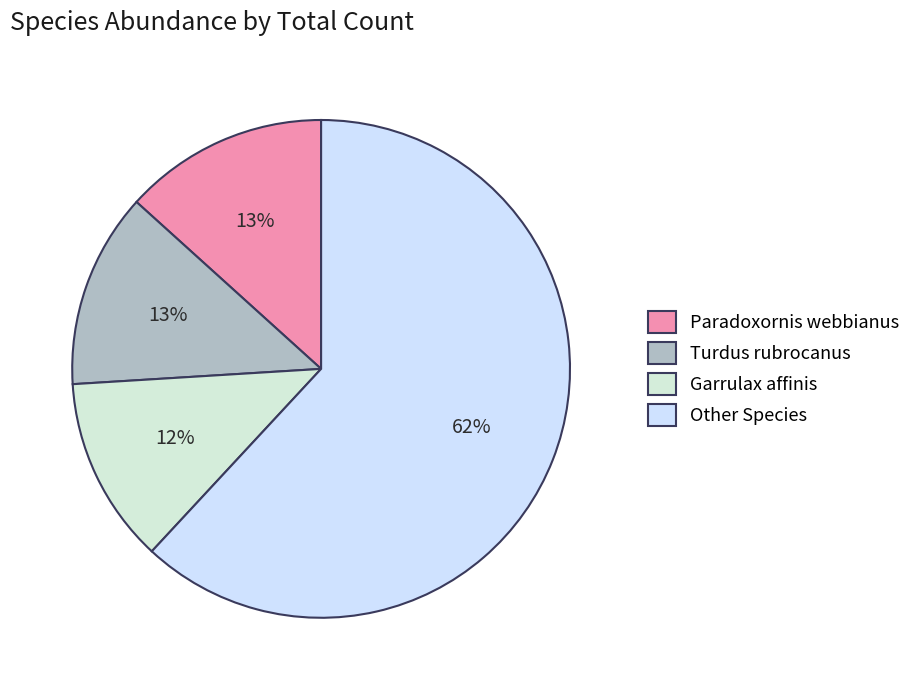

Count the number of slices in the pie.

4